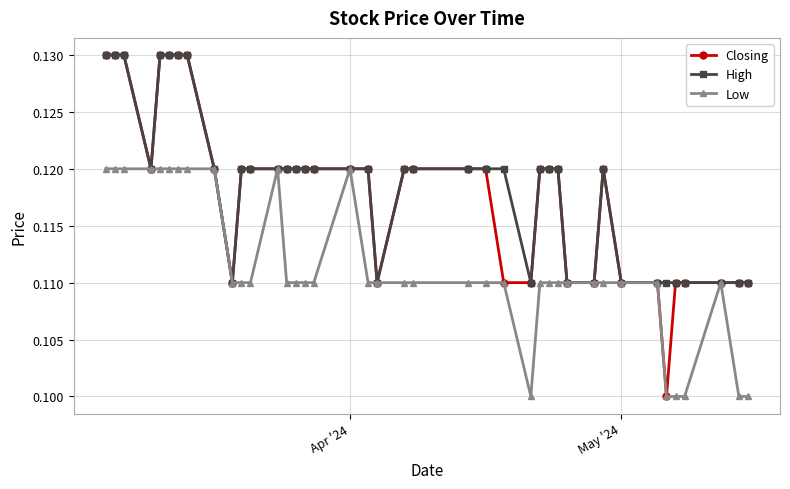

True or false: Low has more than 1 interior local peaks.

True